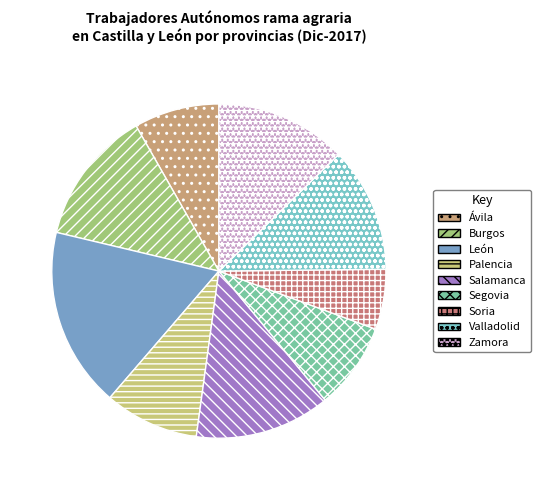

Does any single category account for the majority?

No